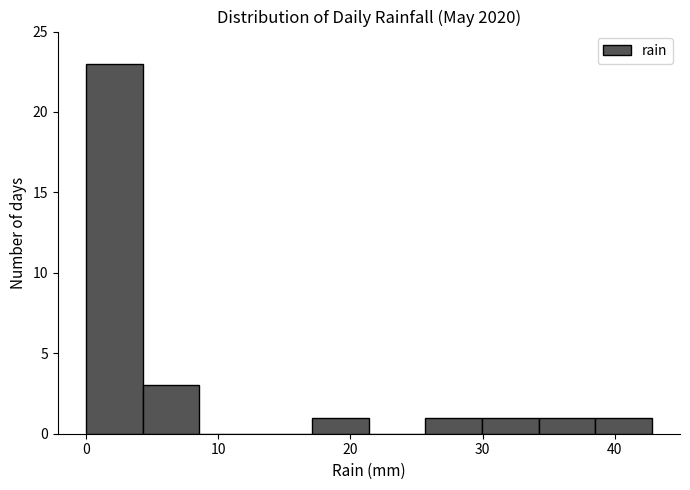

Reading left to right, transcribe this chart: for each bar, give the range it covers on the x-axis and its height. Neither the bar edges nor the heights are printed on the chart, so give them approximately, as read against the axes.

0 to 4: 23
4 to 9: 3
9 to 13: 0
13 to 17: 0
17 to 21: 1
21 to 26: 0
26 to 30: 1
30 to 34: 1
34 to 39: 1
39 to 43: 1